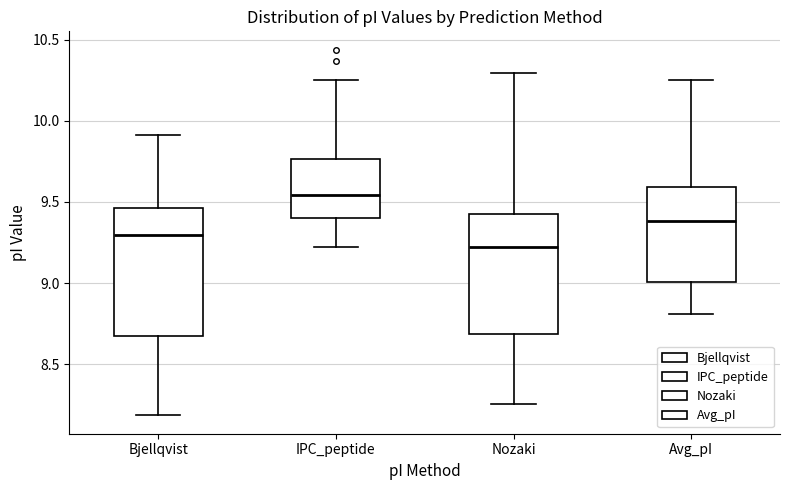

Which box's median line is the highest?

IPC_peptide